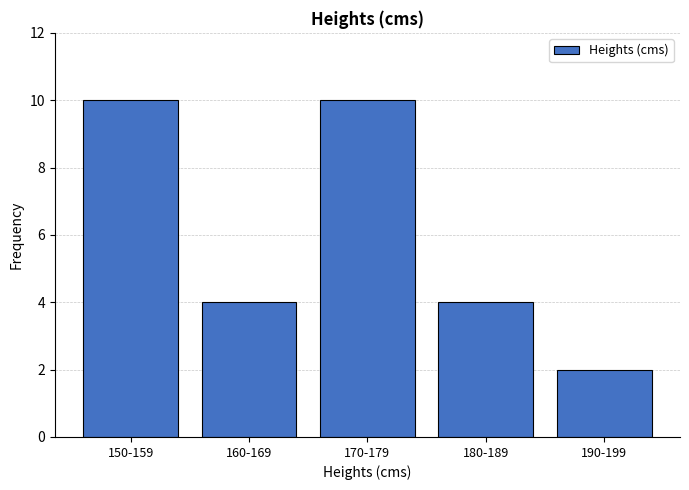

Reading right to left, what are all the values shown in this chart?

190-199=2	180-189=4	170-179=10	160-169=4	150-159=10